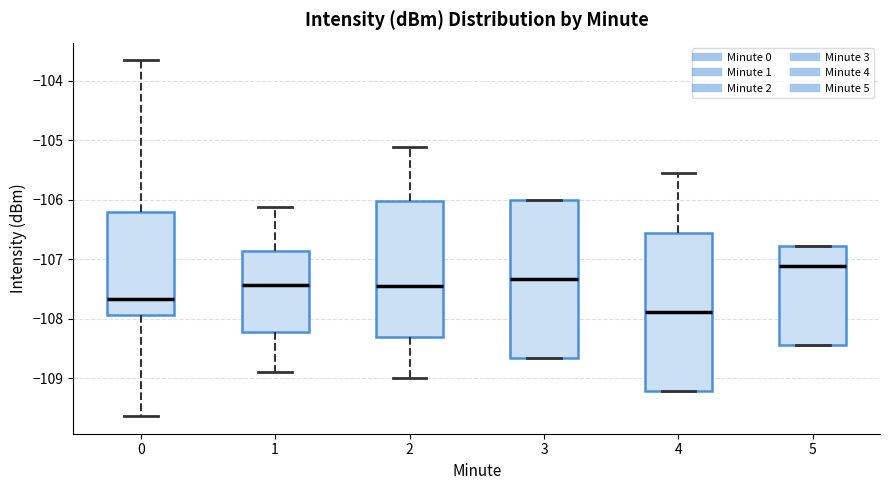

Reading left to right, transcribe this box plot: for each box, give where its median line is, the range the box spans, and where its two whiskers end, as read against the y-axis. The values are not printed on the chart, so give them approximately, as read against the axis.

0: median -107.7, box -107.9 to -106.2, whiskers -109.6 to -103.7
1: median -107.4, box -108.2 to -106.9, whiskers -108.9 to -106.1
2: median -107.4, box -108.3 to -106.0, whiskers -109.0 to -105.1
3: median -107.3, box -108.7 to -106.0, whiskers -108.7 to -106.0
4: median -107.9, box -109.2 to -106.6, whiskers -109.2 to -105.6
5: median -107.1, box -108.4 to -106.8, whiskers -108.4 to -106.8